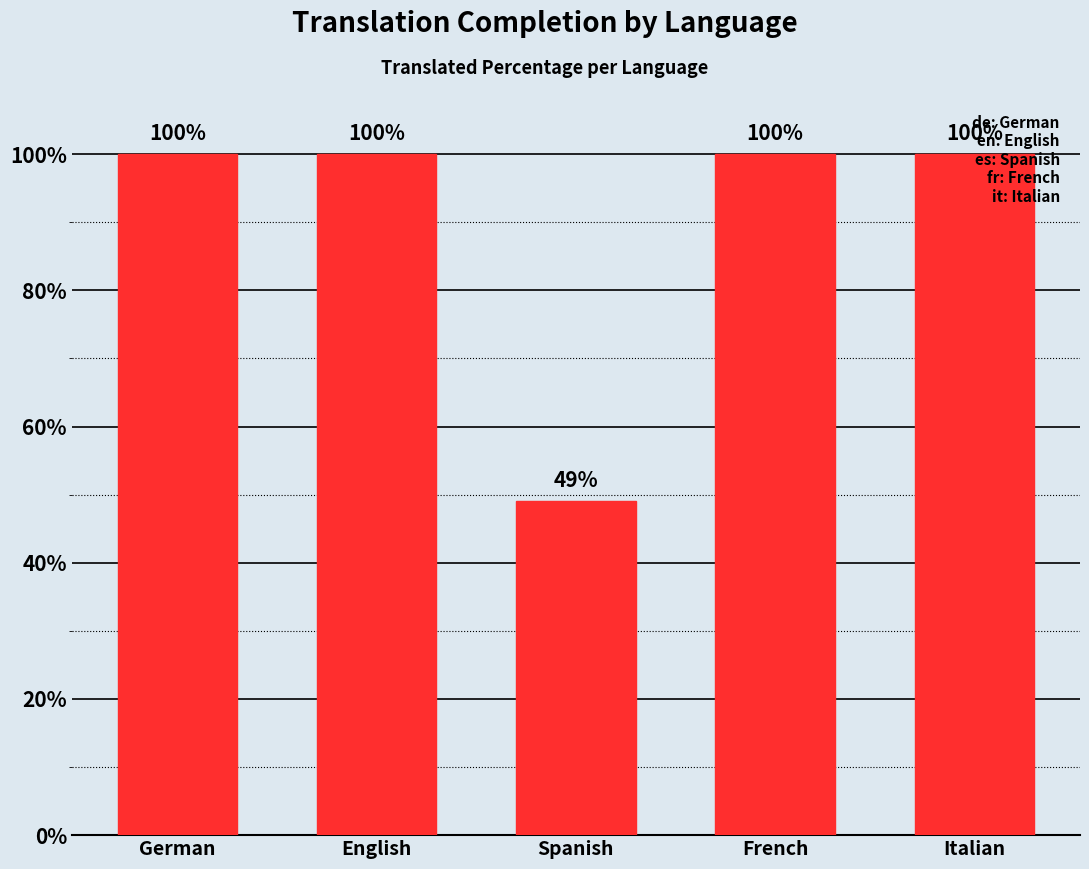

What is the sum of the values at German and Italian?

200